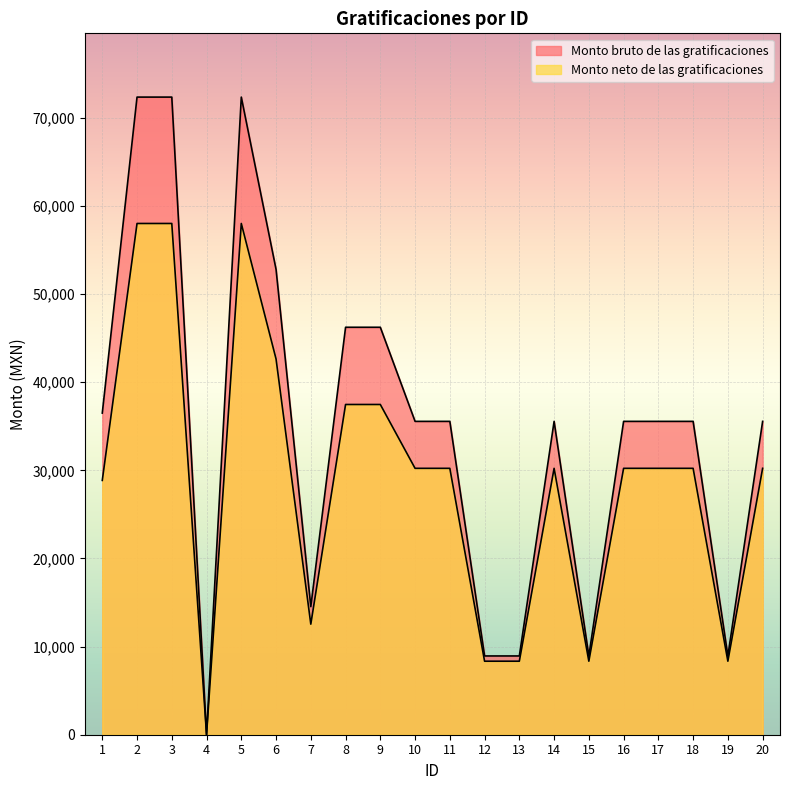

How many lines are shown in the chart?

2